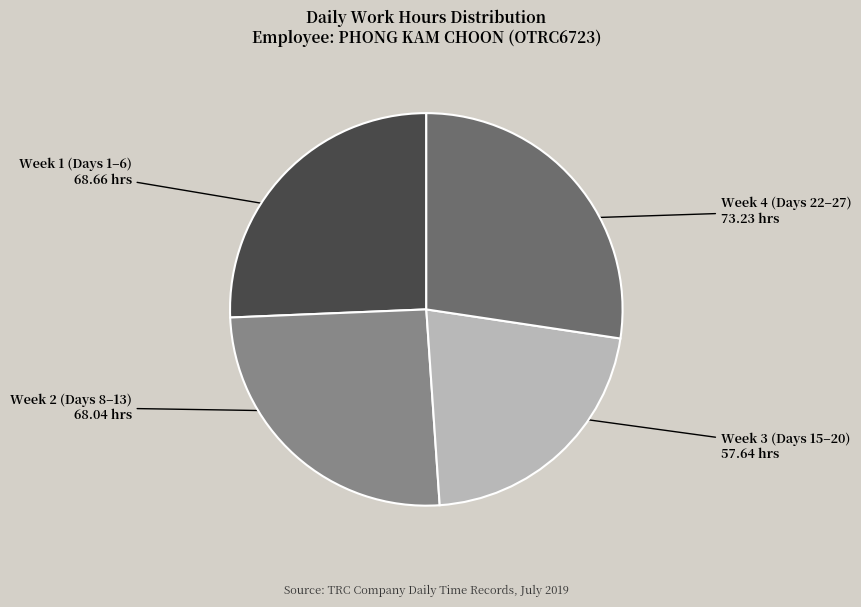

Is there a majority slice in this chart?

No